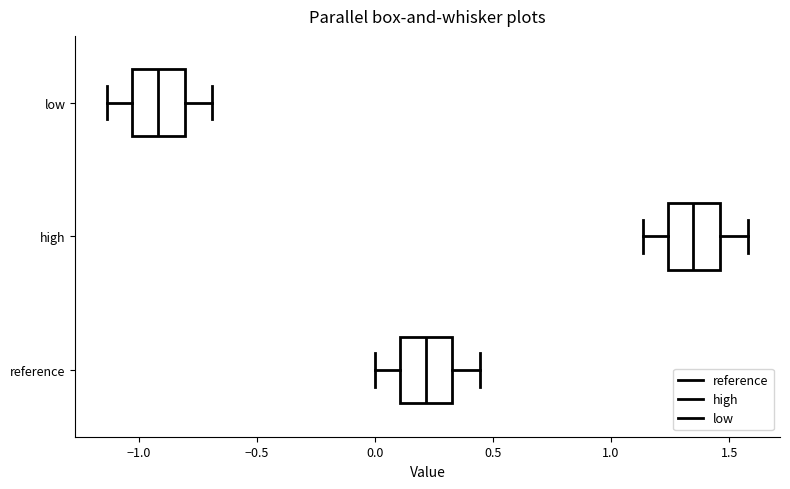

Where is the left edge of the box for reference on the x-axis? The values are not printed on the chart, so give them approximately, as read against the axis.

0.10